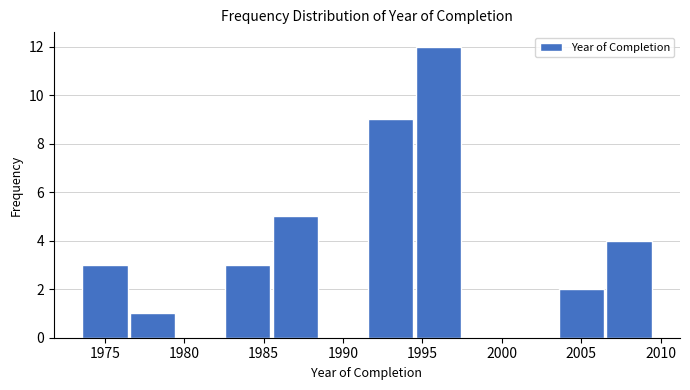

Which range on the x-axis has the tallest bar?

1994.5 to 1997.5